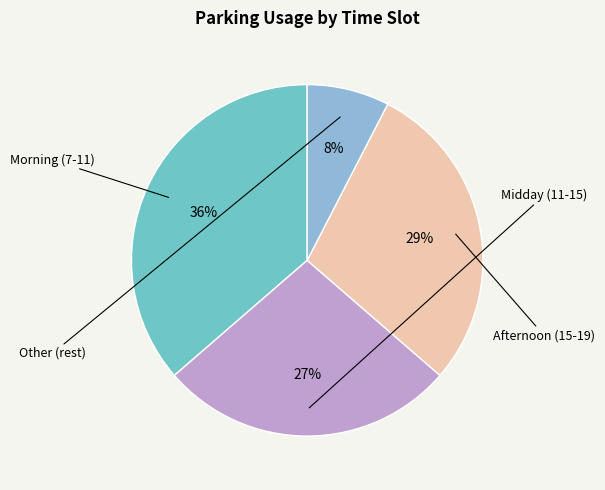

Is there a majority slice in this chart?

No